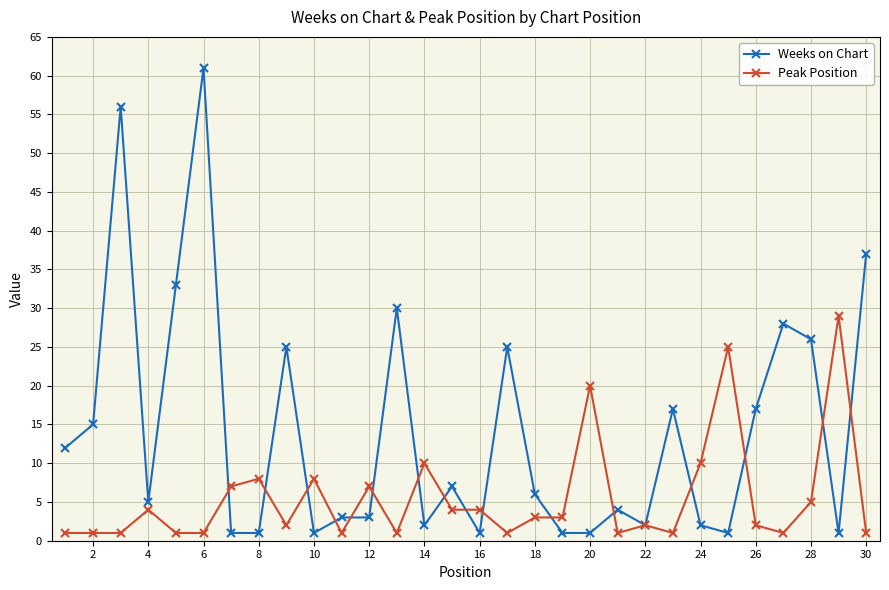

What is the minimum value shown in the chart?

1